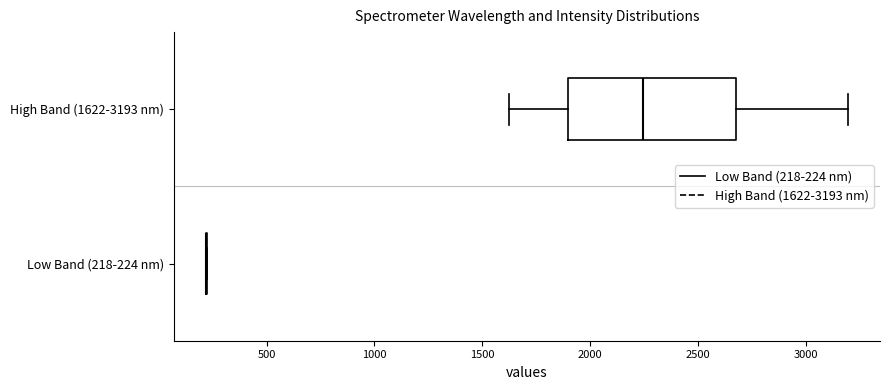

Reading bottom to top, read every box against the x-axis: the position of its median line, the range the box covers, and the ends of its whiskers. The values are not printed on the chart, so give them approximately, as read against the axis.

Low Band (218-224 nm): box collapsed to a line at 200, whiskers 200 to 200
High Band (1622-3193 nm): median 2250, box 1900 to 2700, whiskers 1600 to 3200